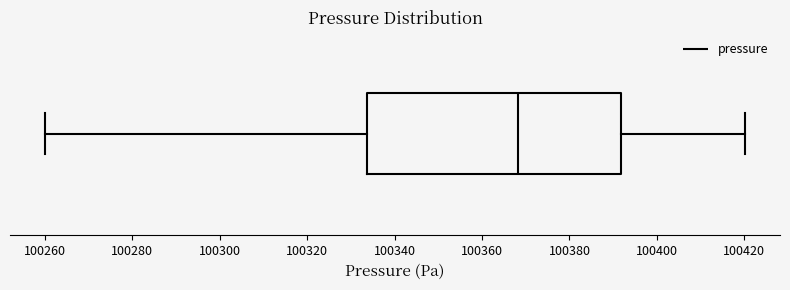

Read this box plot against the x-axis: the position of the median line, the range covered by the box, and the ends of both whiskers. The values are not printed on the chart, so give them approximately, as read against the axis.

median 100368, box 100334 to 100392, whiskers 100260 to 100420